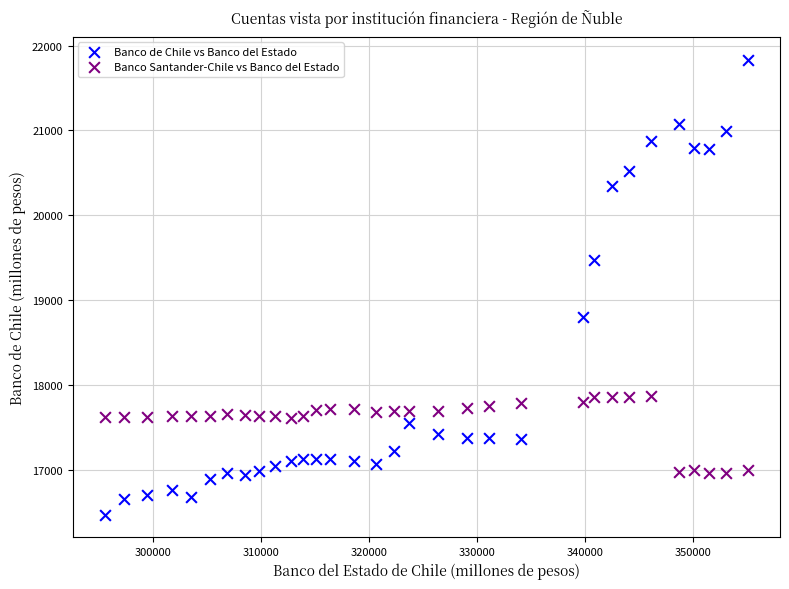

Which series reaches the maximum Y coordinate?

Banco de Chile vs Banco del Estado